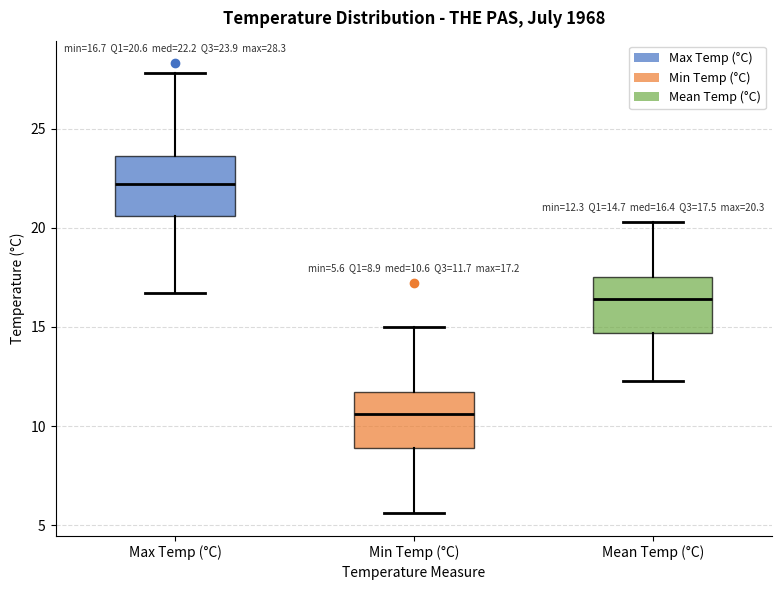

Which box's median line is the lowest?

Min Temp (°C)